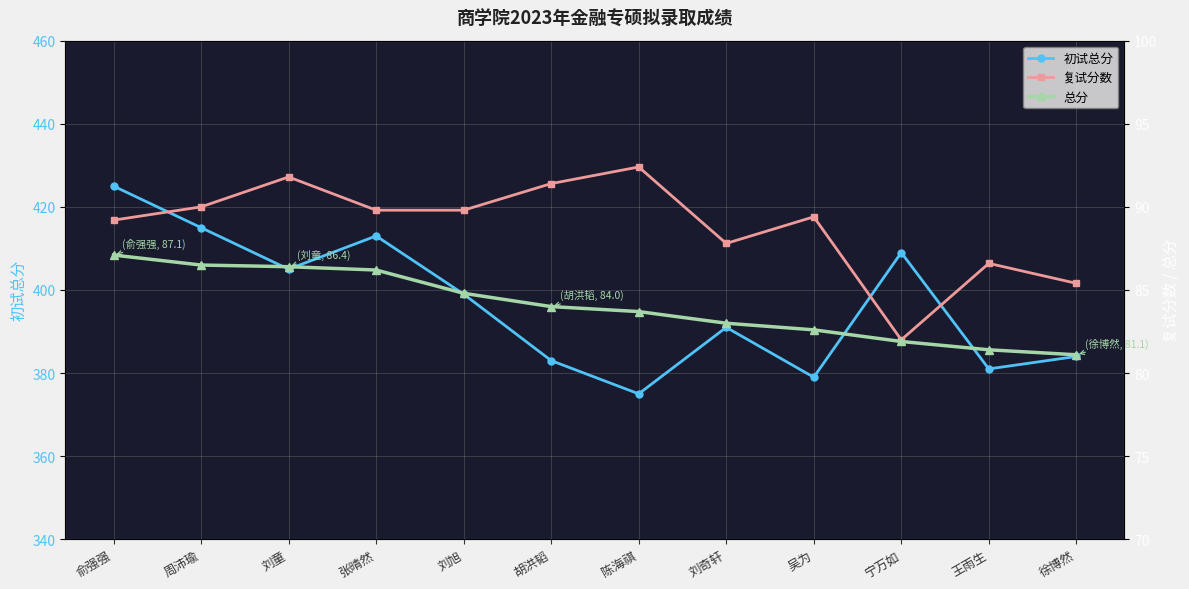

True or false: 复试分数 has more than 2 interior local peaks.

True